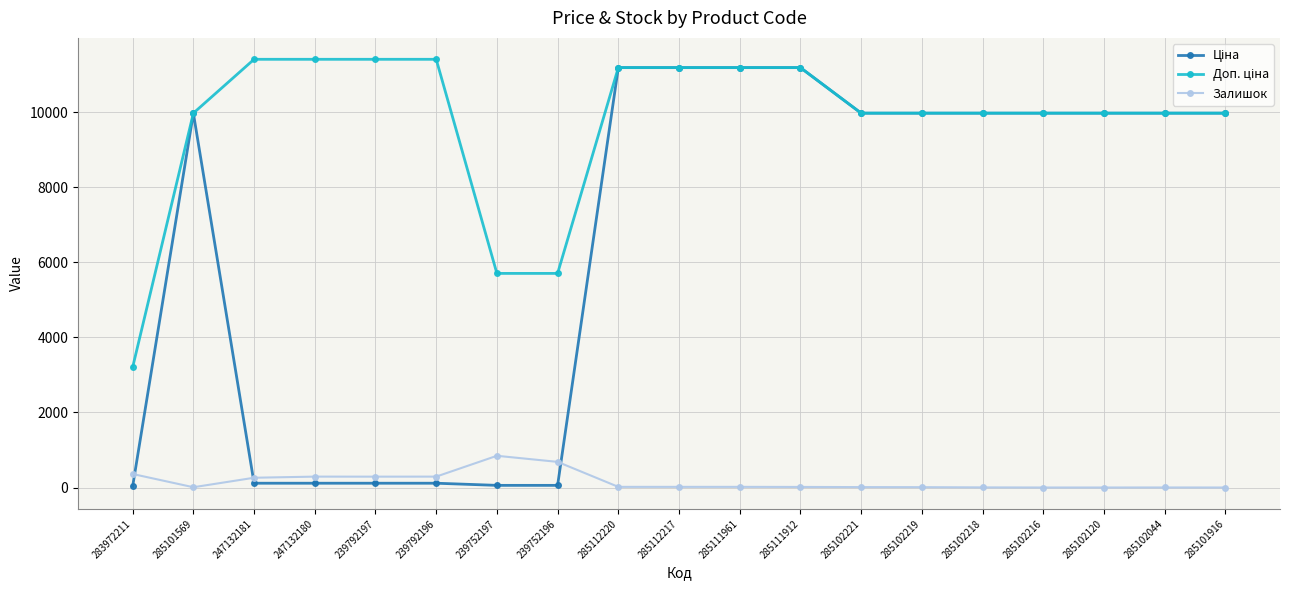

What is the value of the Залишок point at the 6th from the left?

290.0